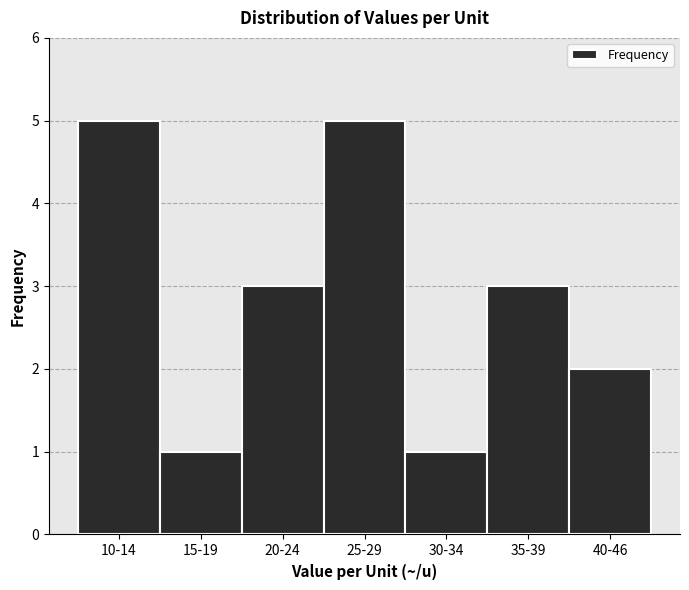

Reading left to right, extract all data points from this chart.

10-14=5	15-19=1	20-24=3	25-29=5	30-34=1	35-39=3	40-46=2